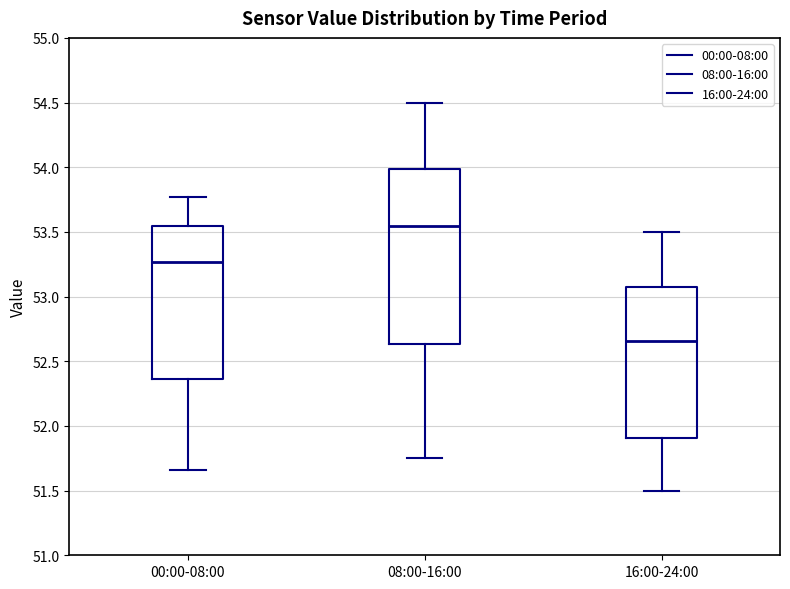

Which box has the lowest median line?

16:00-24:00